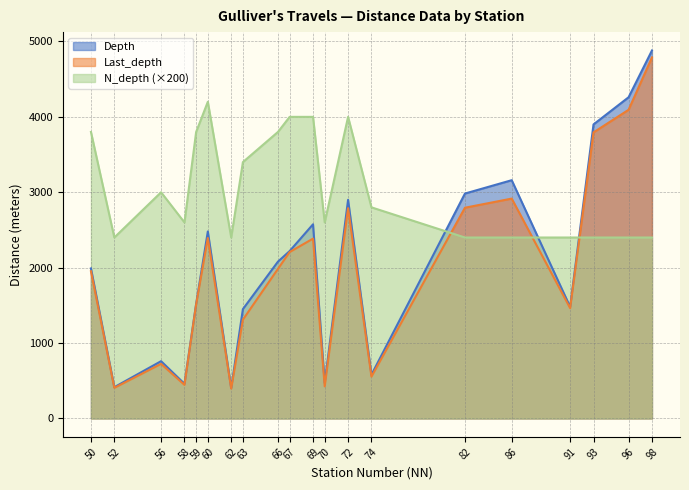

What is the greatest value displayed?

4880